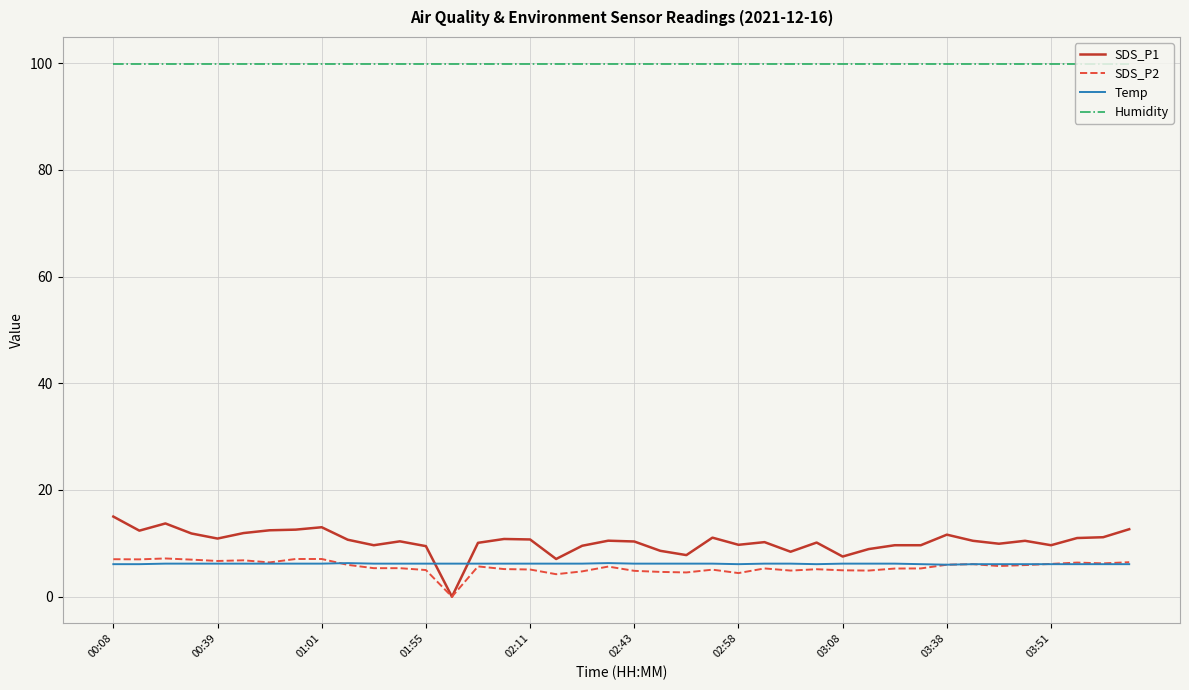

Which series has the widest spread of values?

SDS_P1